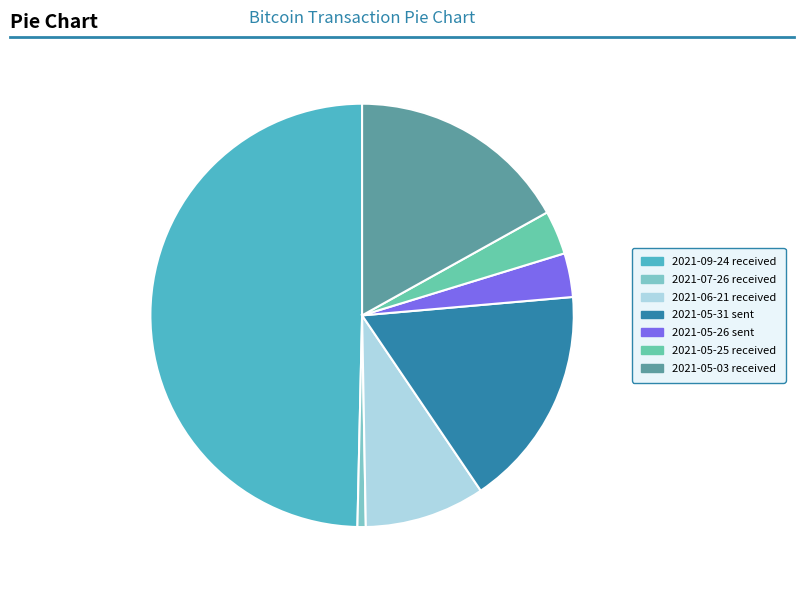

Rank the categories by value from lowest to highest.

2021-07-26 received, 2021-05-26 sent, 2021-05-25 received, 2021-06-21 received, 2021-05-31 sent, 2021-05-03 received, 2021-09-24 received